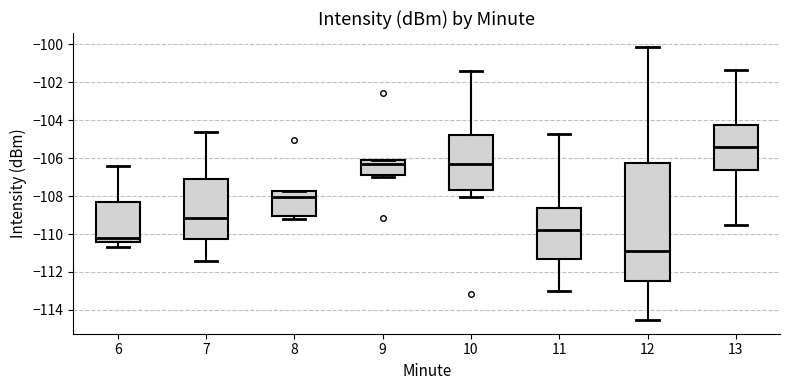

Reading left to right, transcribe this box plot: for each box, give where its median line is, the range the box spans, and where its two whiskers end, as read against the y-axis. The values are not printed on the chart, so give them approximately, as read against the axis.

6: median -110.2, box -110.4 to -108.4, whiskers -110.6 to -106.4
7: median -109.2, box -110.2 to -107.0, whiskers -111.4 to -104.6
8: median -108.0, box -109.0 to -107.8, whiskers -109.2 to -107.8
9: median -106.4, box -106.8 to -106.0, whiskers -107.0 to -106.0
10: median -106.4, box -107.6 to -104.8, whiskers -108.0 to -101.4
11: median -109.8, box -111.4 to -108.6, whiskers -113.0 to -104.8
12: median -110.8, box -112.4 to -106.2, whiskers -114.6 to -100.2
13: median -105.4, box -106.6 to -104.2, whiskers -109.6 to -101.4